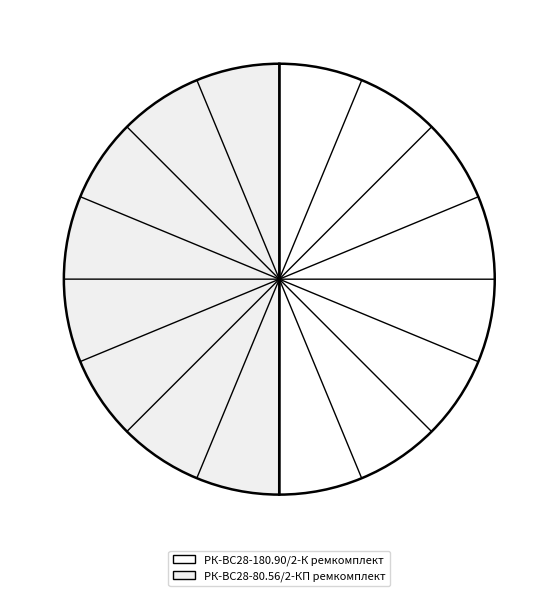

Is it true that РК-ВС28-180.90/2-К ремкомплект is 40% of the pie?

False